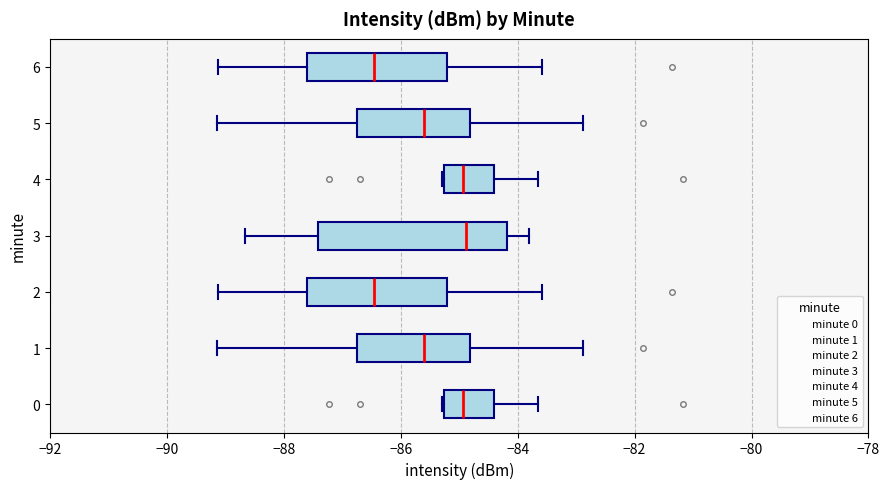

Reading bottom to top, transcribe this box plot: for each box, give where its median line is, the range the box spans, and where its two whiskers end, as read against the x-axis. The values are not printed on the chart, so give them approximately, as read against the axis.

0: median -85.0, box -85.2 to -84.4, whiskers -85.2 to -83.6
1: median -85.6, box -86.8 to -84.8, whiskers -89.2 to -82.8
2: median -86.4, box -87.6 to -85.2, whiskers -89.2 to -83.6
3: median -84.8, box -87.4 to -84.2, whiskers -88.6 to -83.8
4: median -85.0, box -85.2 to -84.4, whiskers -85.2 to -83.6
5: median -85.6, box -86.8 to -84.8, whiskers -89.2 to -82.8
6: median -86.4, box -87.6 to -85.2, whiskers -89.2 to -83.6